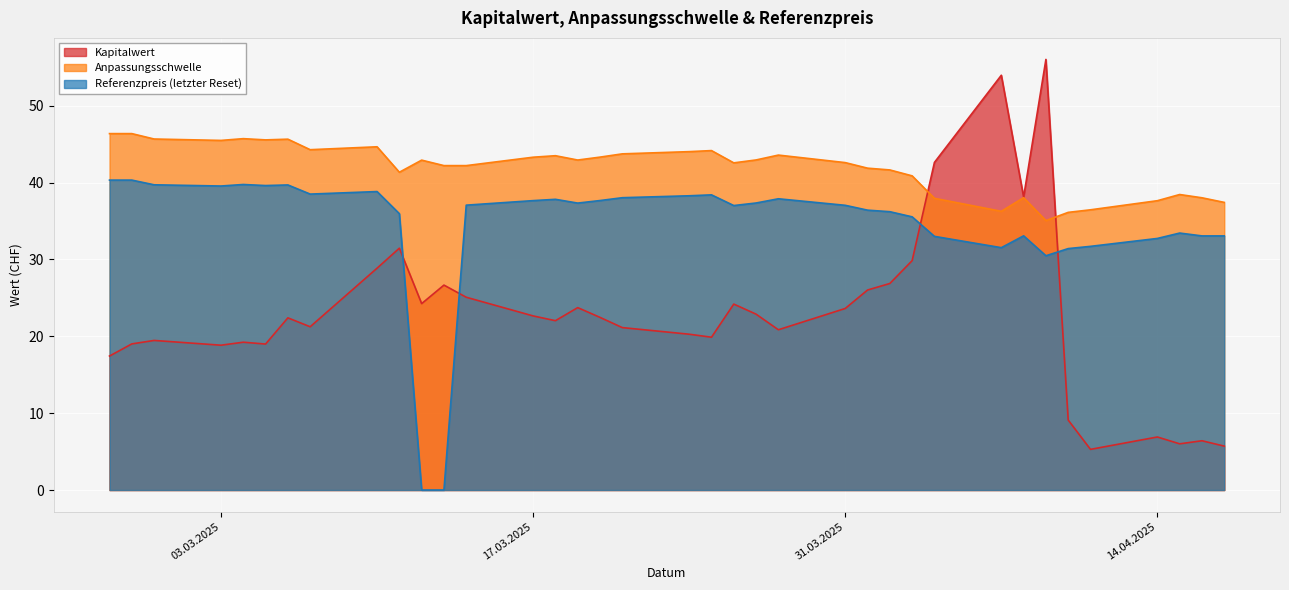

How many lines are shown in the chart?

3